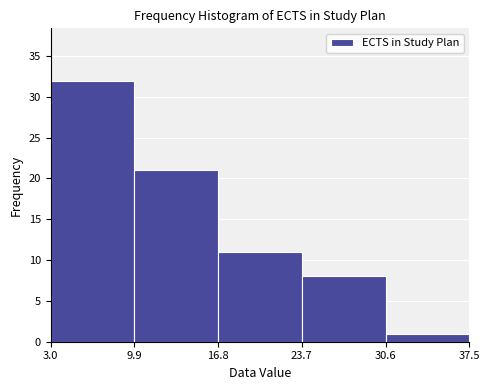

Reading left to right, transcribe this chart: for each bar, give the range it covers on the x-axis and its height. The values are not printed on the chart, so give them approximately, as read against the axis.

3.0 to 9.9: 32
9.9 to 16.8: 21
16.8 to 23.7: 11
23.7 to 30.6: 8
30.6 to 37.5: 1